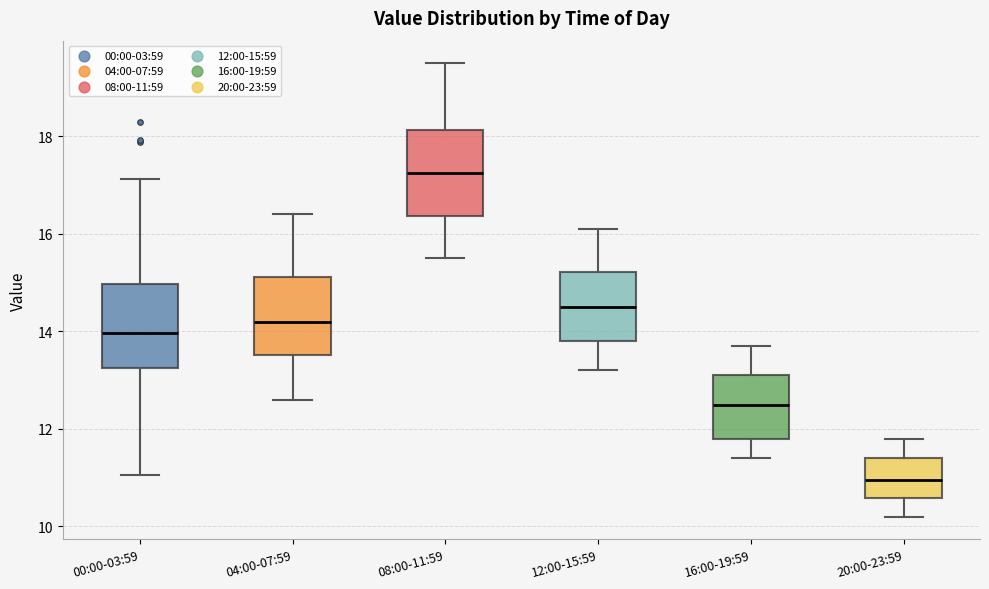

Reading left to right, transcribe this box plot: for each box, give where its median line is, the range the box spans, and where its two whiskers end, as read against the y-axis. The values are not printed on the chart, so give them approximately, as read against the axis.

00:00-03:59: median 14.0, box 13.2 to 15.0, whiskers 11.0 to 17.2
04:00-07:59: median 14.2, box 13.6 to 15.2, whiskers 12.6 to 16.4
08:00-11:59: median 17.2, box 16.4 to 18.2, whiskers 15.6 to 19.6
12:00-15:59: median 14.6, box 13.8 to 15.2, whiskers 13.2 to 16.2
16:00-19:59: median 12.6, box 11.8 to 13.2, whiskers 11.4 to 13.8
20:00-23:59: median 11.0, box 10.6 to 11.4, whiskers 10.2 to 11.8